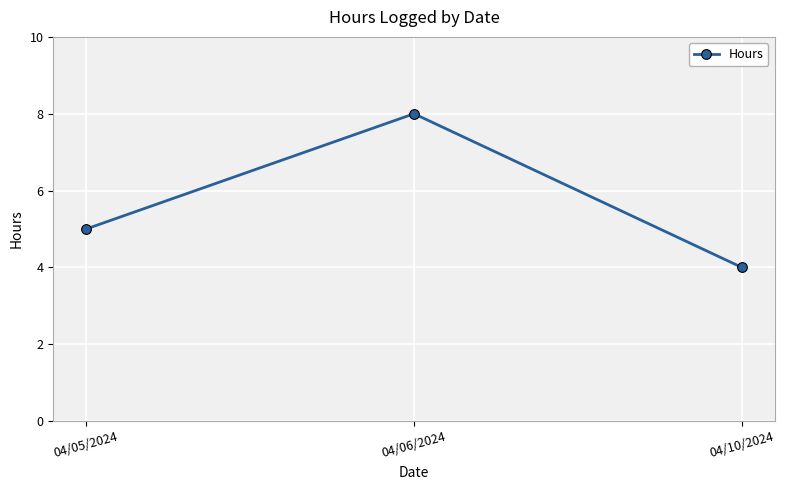

How many values are below 5?

1